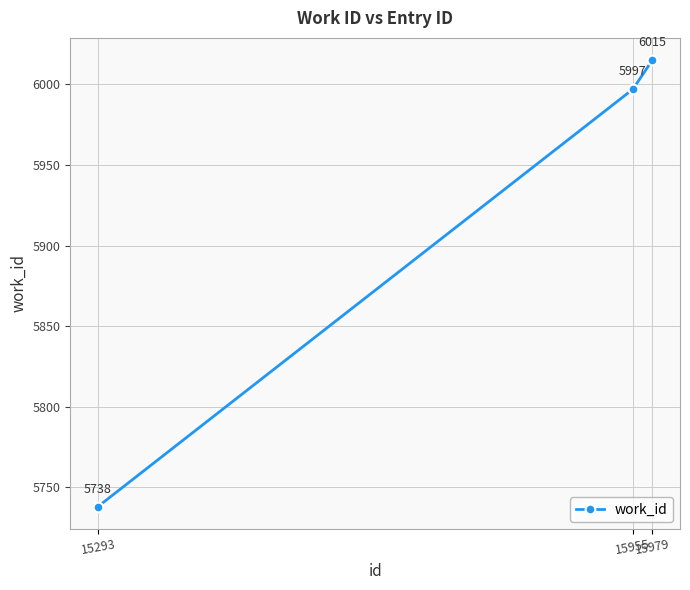

How many lines are shown in the chart?

1